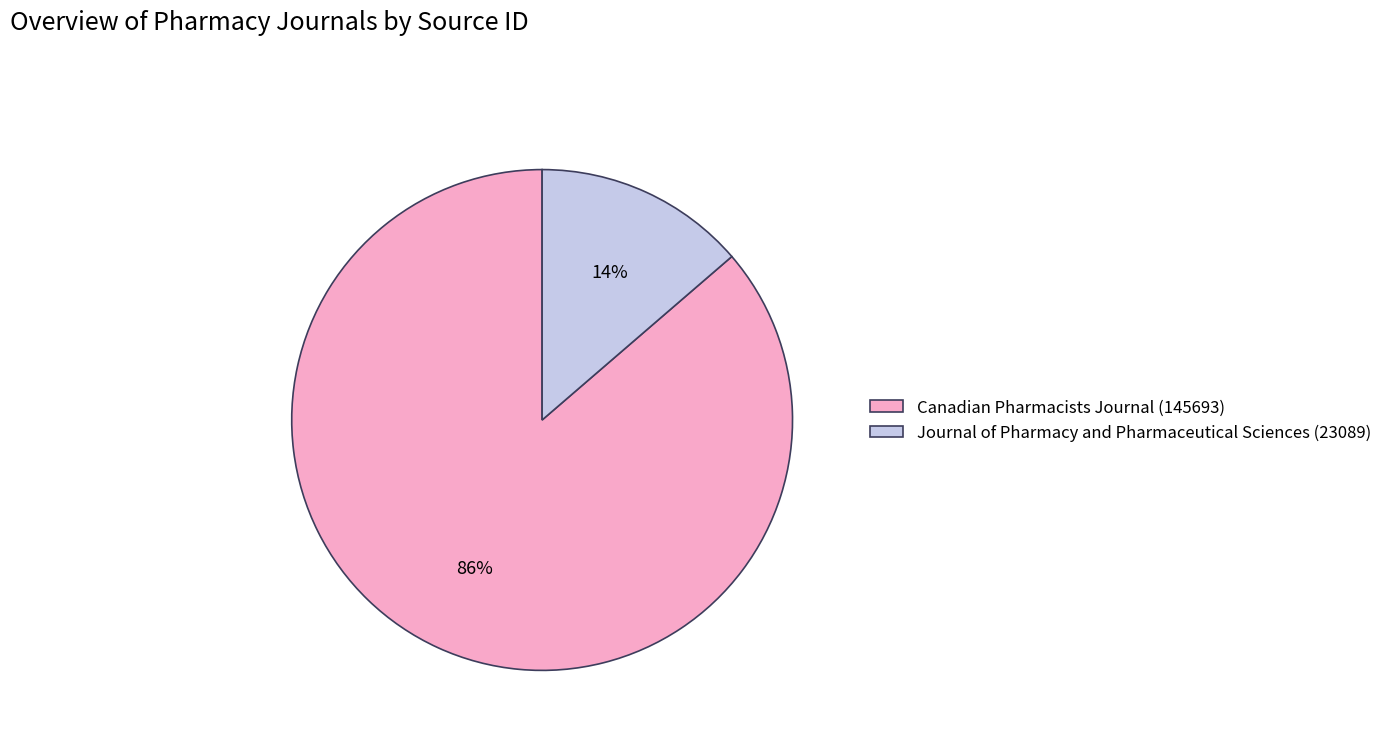

True or false: Journal of Pharmacy and Pharmaceutical Sciences (23089) accounts for 1% of the total.

False